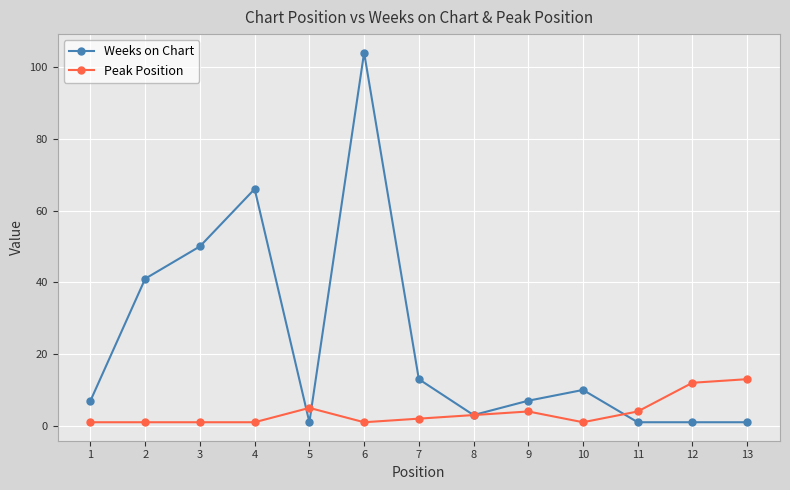

True or false: Weeks on Chart has a value of 17 at 7.

False